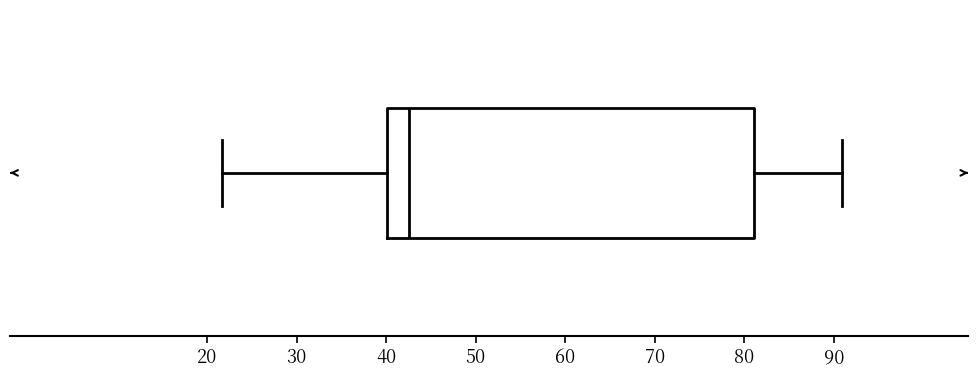

Read this box plot against the x-axis: the position of the median line, the range covered by the box, and the ends of both whiskers. The values are not printed on the chart, so give them approximately, as read against the axis.

median 43, box 40 to 81, whiskers 22 to 91